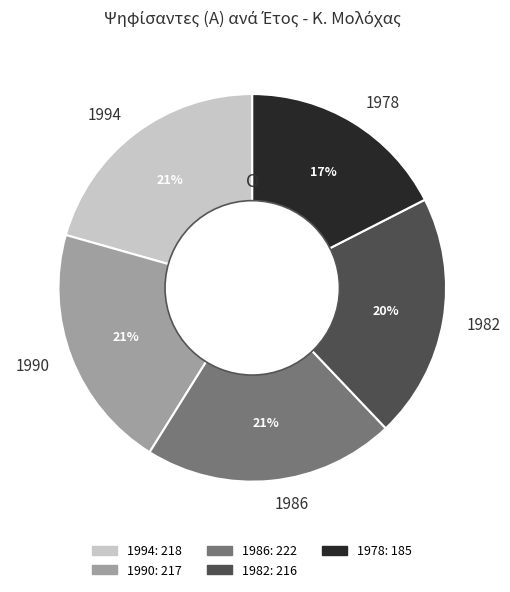

Which slice is the smallest?

1978